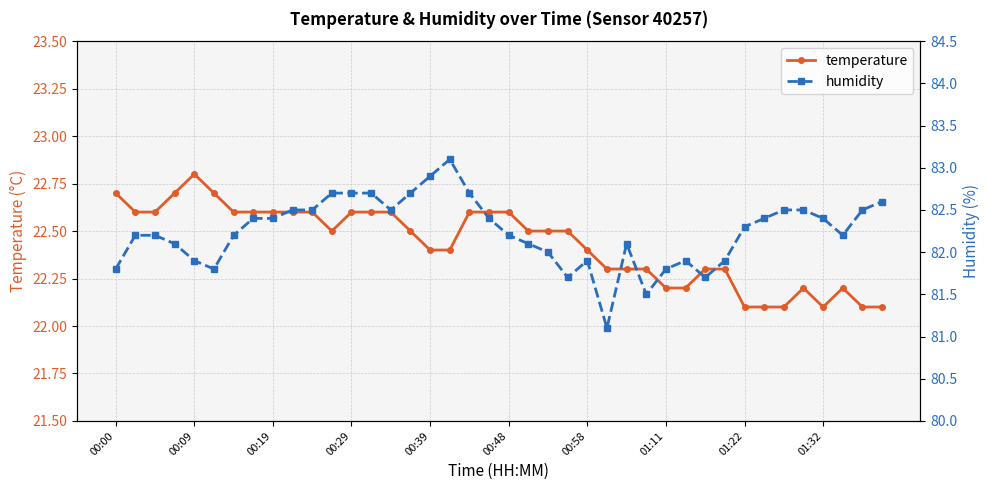

True or false: temperature has a value of 22.6 at 00:48.

True